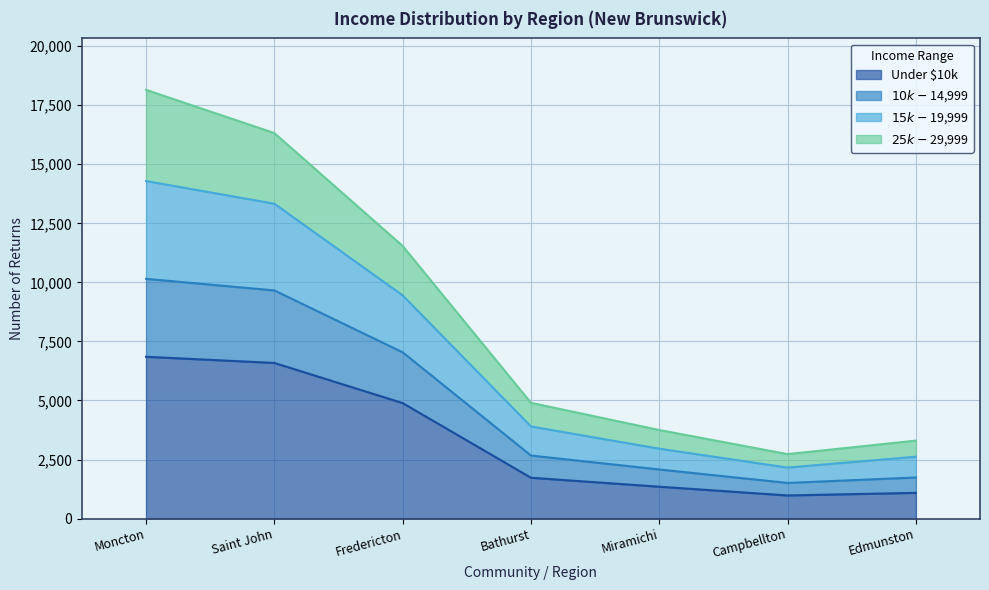

The value of Under $10k at Bathurst is 1730. True or false?

True